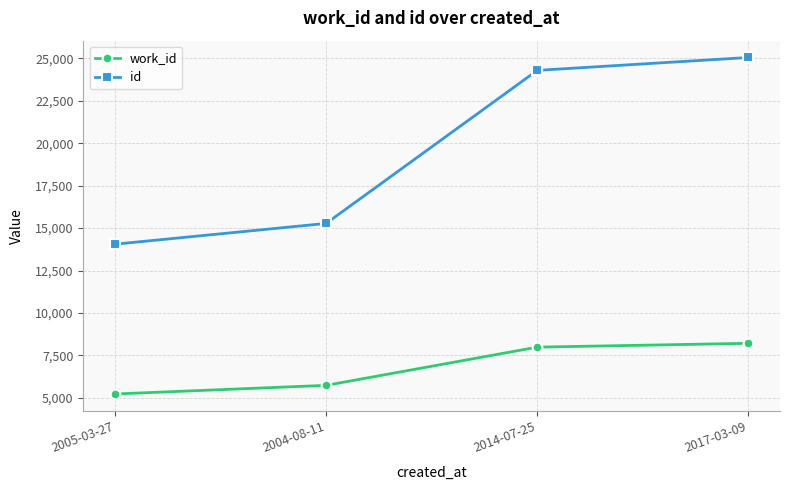

What is the approximate value of work_id at 2005-03-27?

5223